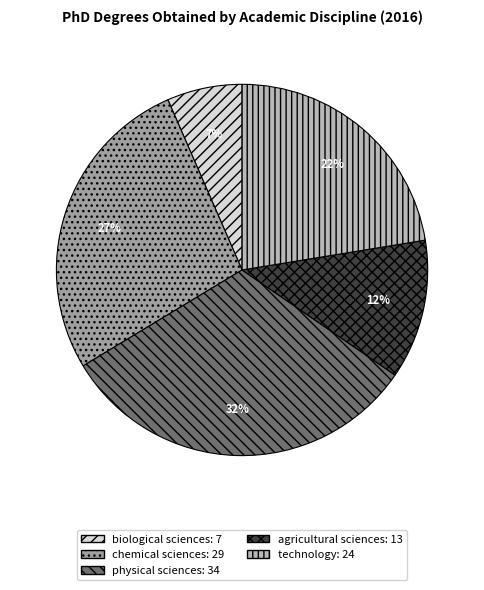

How many slices are in this pie chart?

5